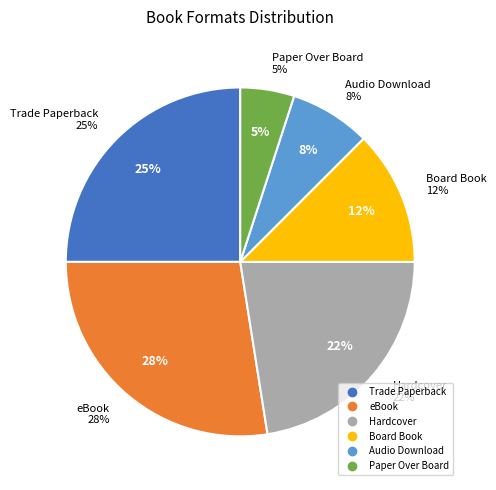

What percentage is the Trade Paperback slice, to the nearest percent?

25%